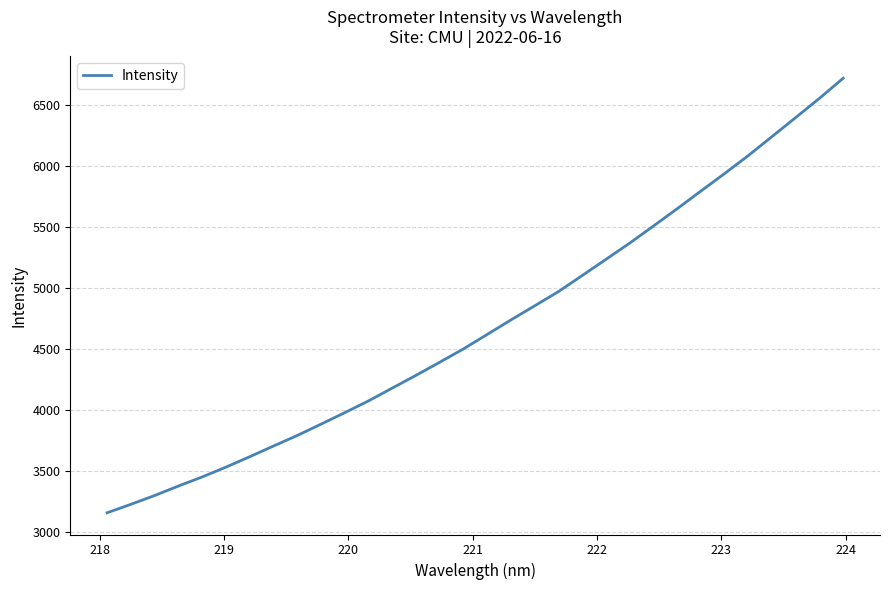

What is the maximum value shown in the chart?

6719.5